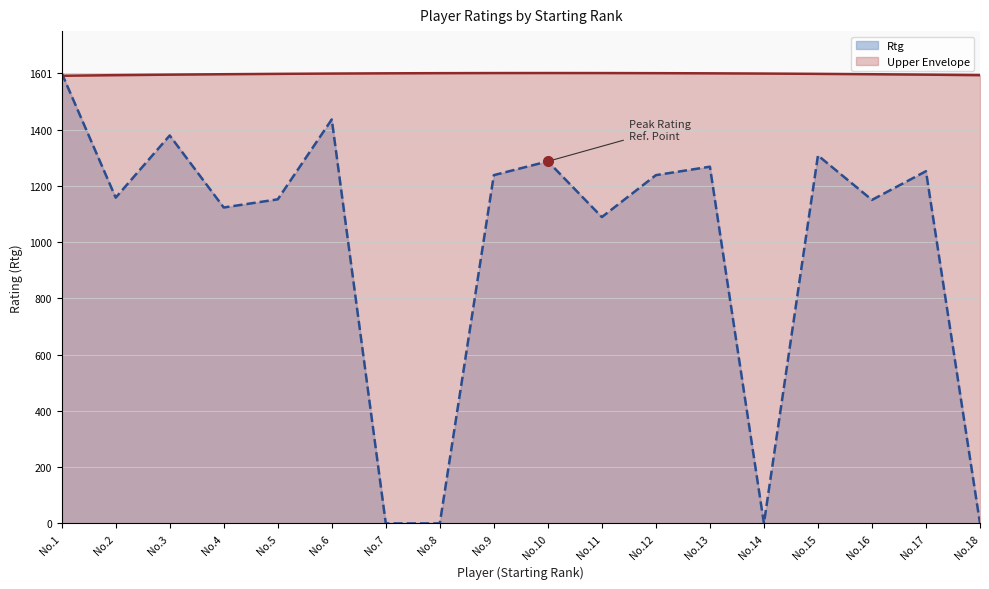

Does the chart have visible grid lines?

Yes